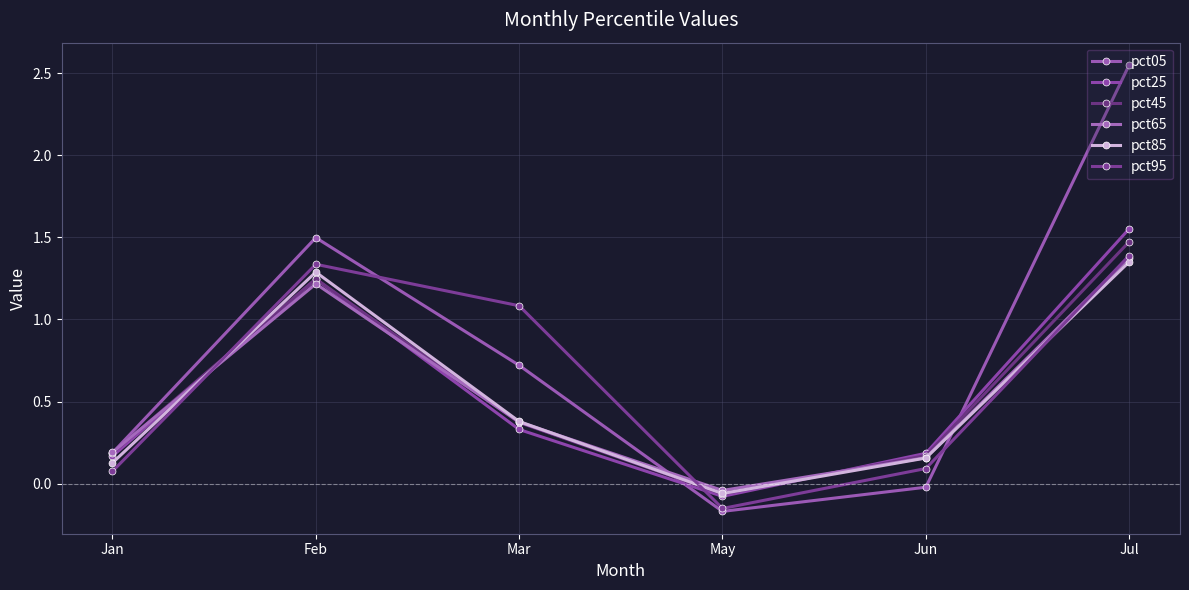

True or false: pct85 and pct45 cross at least once.

True